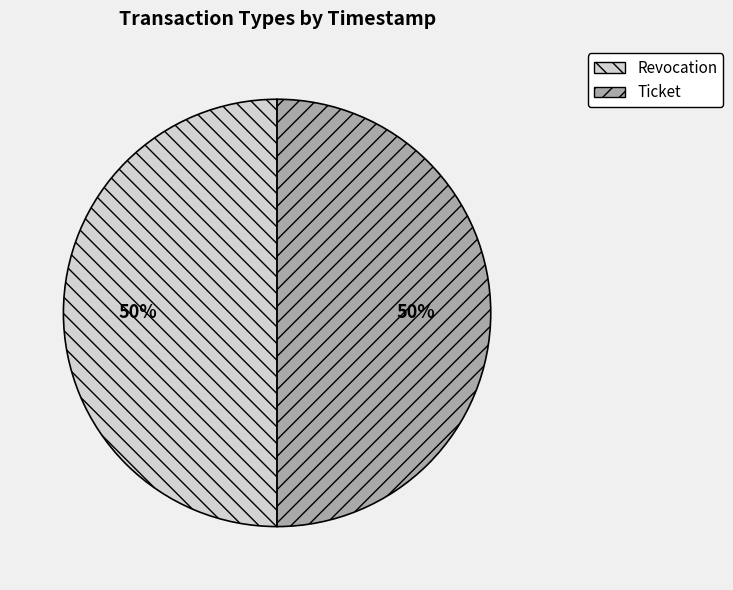

Approximately how many times larger is the value at Revocation compared to Ticket?

1.0